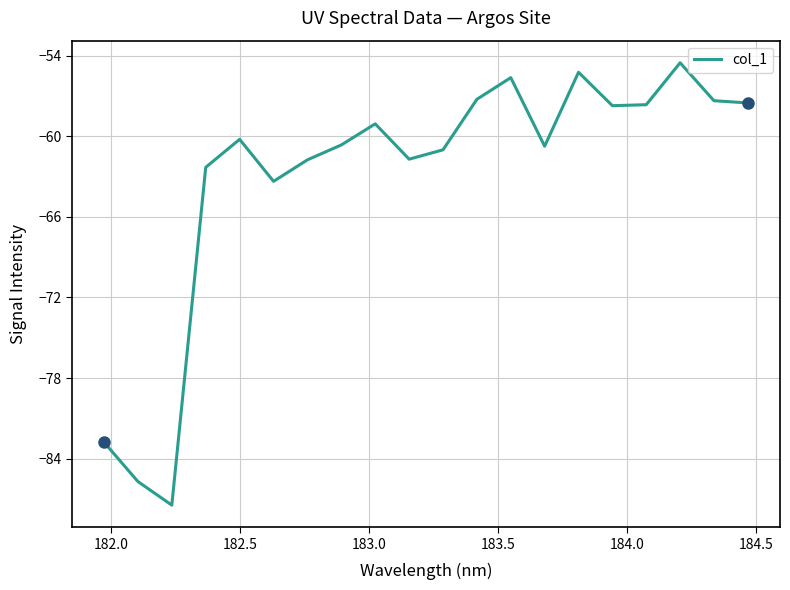

What is the smallest value displayed?

-87.5